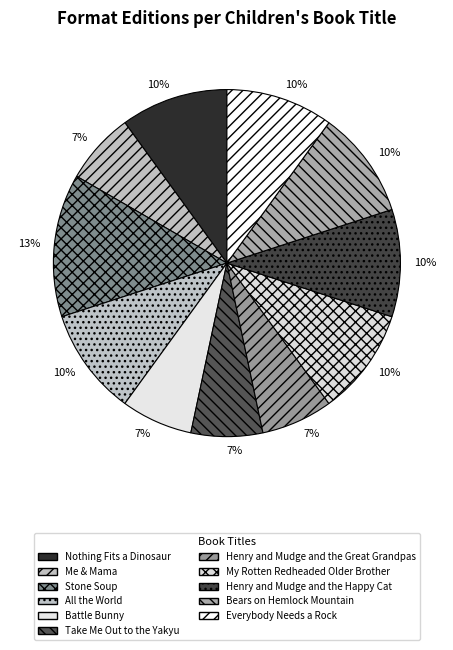

Approximately how many times larger is the value at Me & Mama compared to Battle Bunny?

1.0